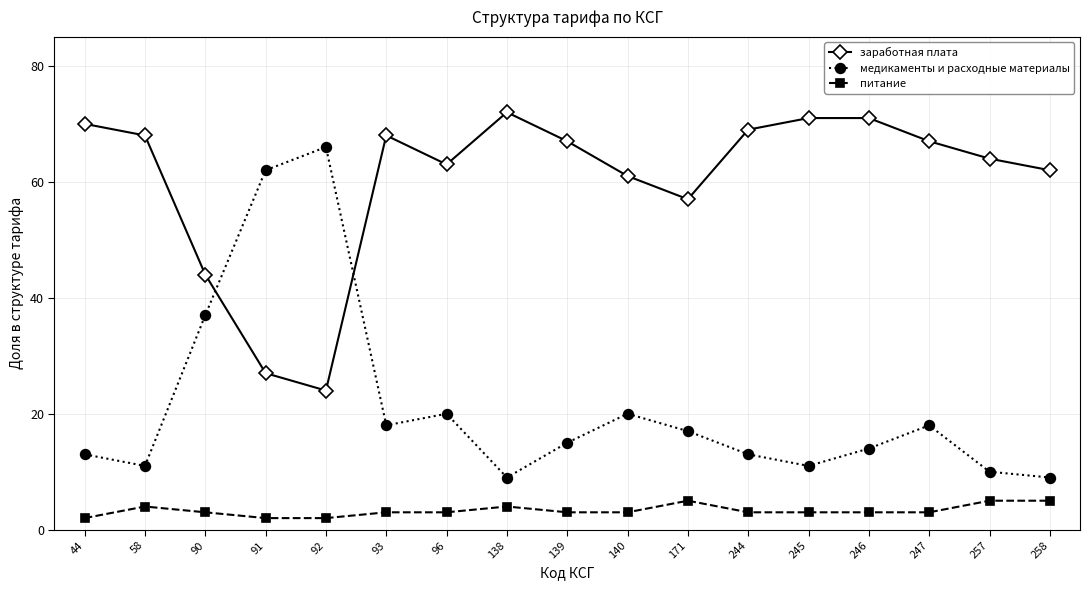

List the series in order of their overall mean, highest first.

заработная плата, медикаменты и расходные материалы, питание